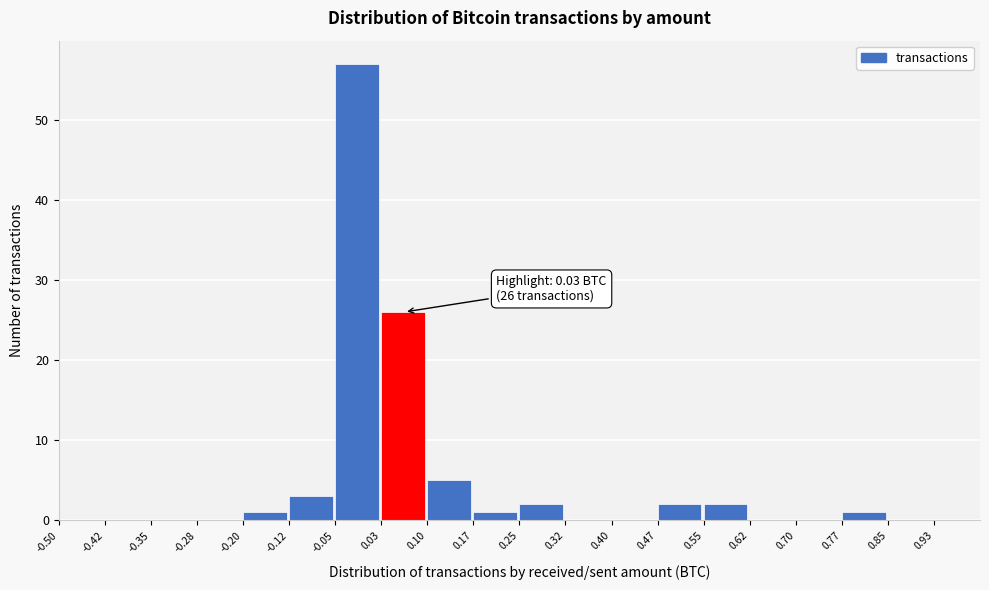

Over which range of the x-axis is the bar tallest?

-0.050 to 0.025